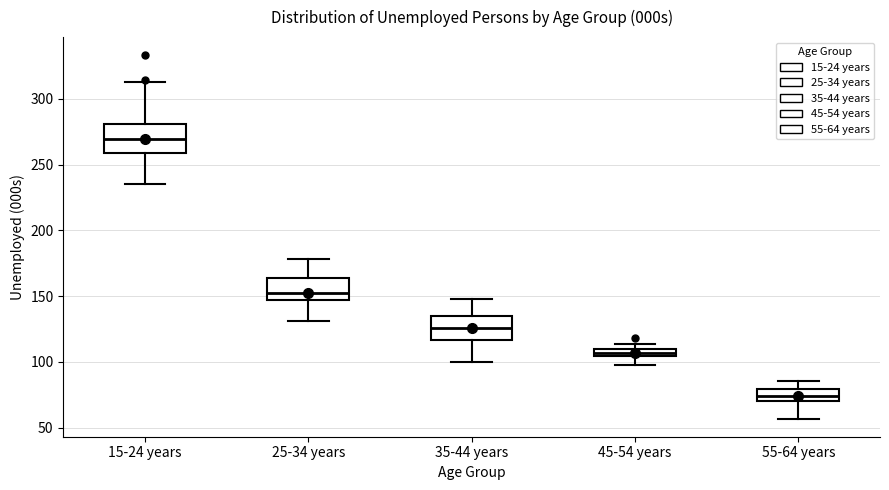

Where is the lower edge of the box for 15-24 years on the y-axis? The values are not printed on the chart, so give them approximately, as read against the axis.

260